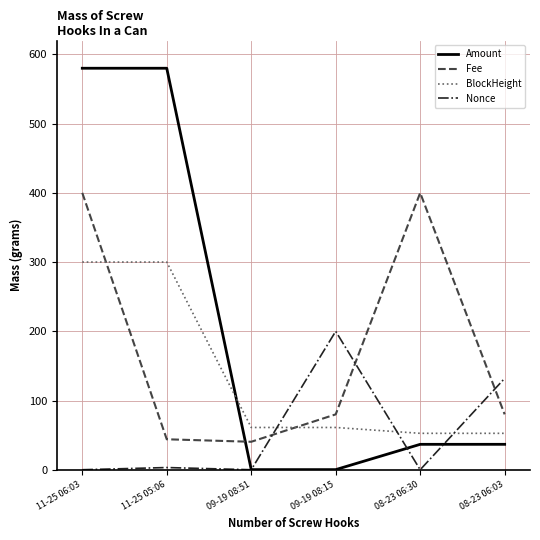

Between 09-19 08:51 and 08-23 06:03, which series saw the biggest shift?

Nonce